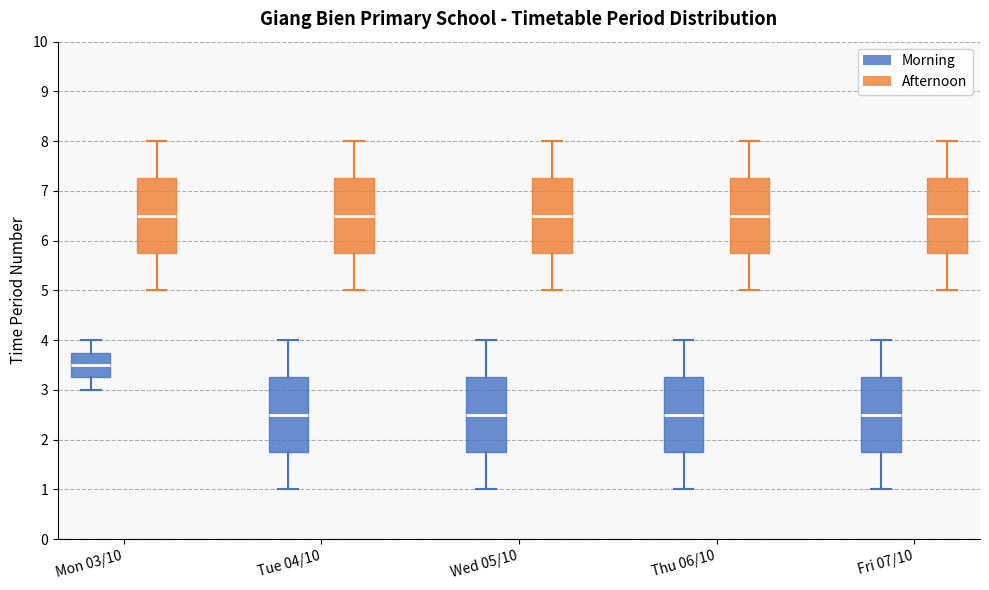

Reading left to right, read every box against the y-axis: the position of its median line, the range the box covers, and the ends of its whiskers. The values are not printed on the chart, so give them approximately, as read against the axis.

Mon 03/10 (Morning): median 3.5, box 3.3 to 3.8, whiskers 3.0 to 4.0
Mon 03/10 (Afternoon): median 6.5, box 5.8 to 7.3, whiskers 5.0 to 8.0
Tue 04/10 (Morning): median 2.5, box 1.8 to 3.3, whiskers 1.0 to 4.0
Tue 04/10 (Afternoon): median 6.5, box 5.8 to 7.3, whiskers 5.0 to 8.0
Wed 05/10 (Morning): median 2.5, box 1.8 to 3.3, whiskers 1.0 to 4.0
Wed 05/10 (Afternoon): median 6.5, box 5.8 to 7.3, whiskers 5.0 to 8.0
Thu 06/10 (Morning): median 2.5, box 1.8 to 3.3, whiskers 1.0 to 4.0
Thu 06/10 (Afternoon): median 6.5, box 5.8 to 7.3, whiskers 5.0 to 8.0
Fri 07/10 (Morning): median 2.5, box 1.8 to 3.3, whiskers 1.0 to 4.0
Fri 07/10 (Afternoon): median 6.5, box 5.8 to 7.3, whiskers 5.0 to 8.0